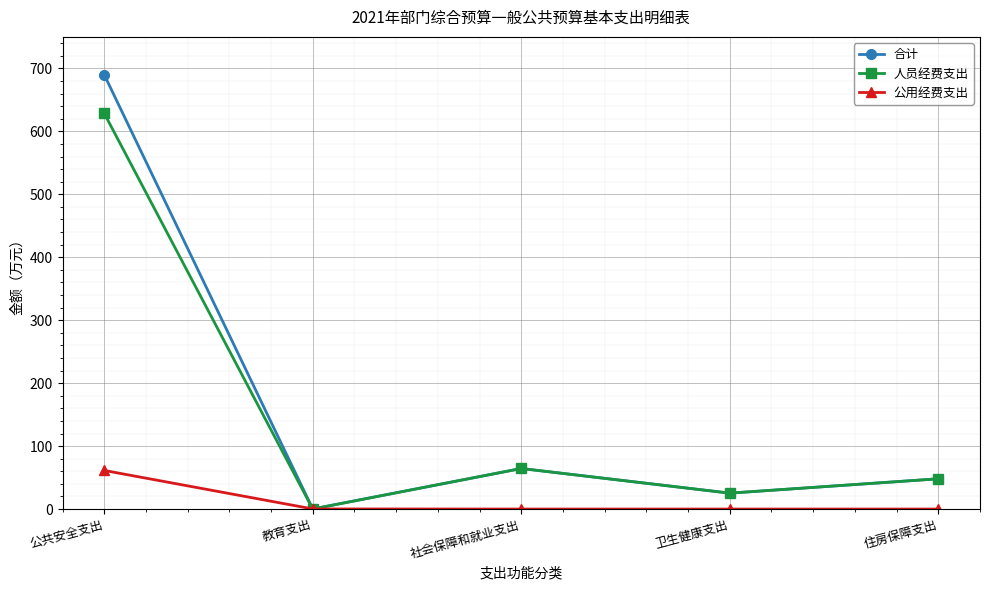

What is the greatest value displayed?

689.9